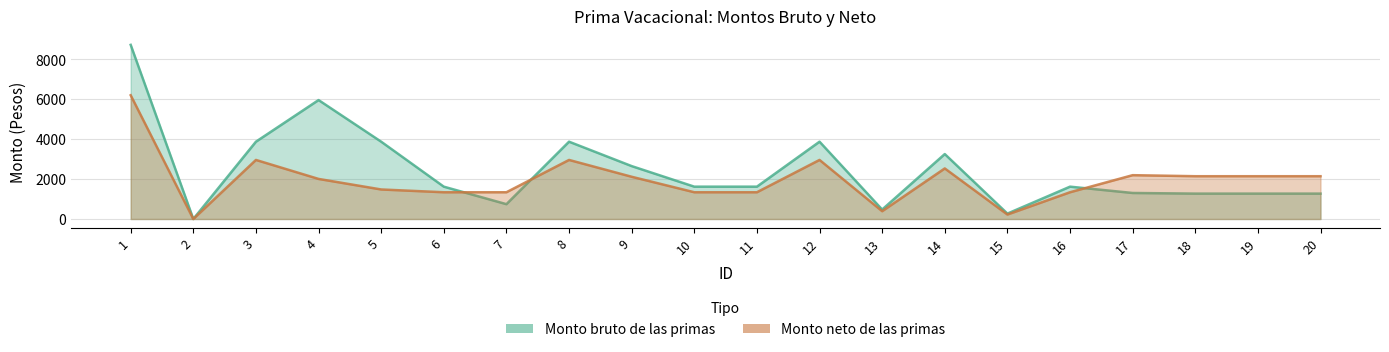

Rank the categories by Monto neto de las primas value from lowest to highest.

2, 15, 13, 6, 7, 10, 11, 16, 5, 4, 9, 18, 19, 20, 17, 14, 3, 8, 12, 1